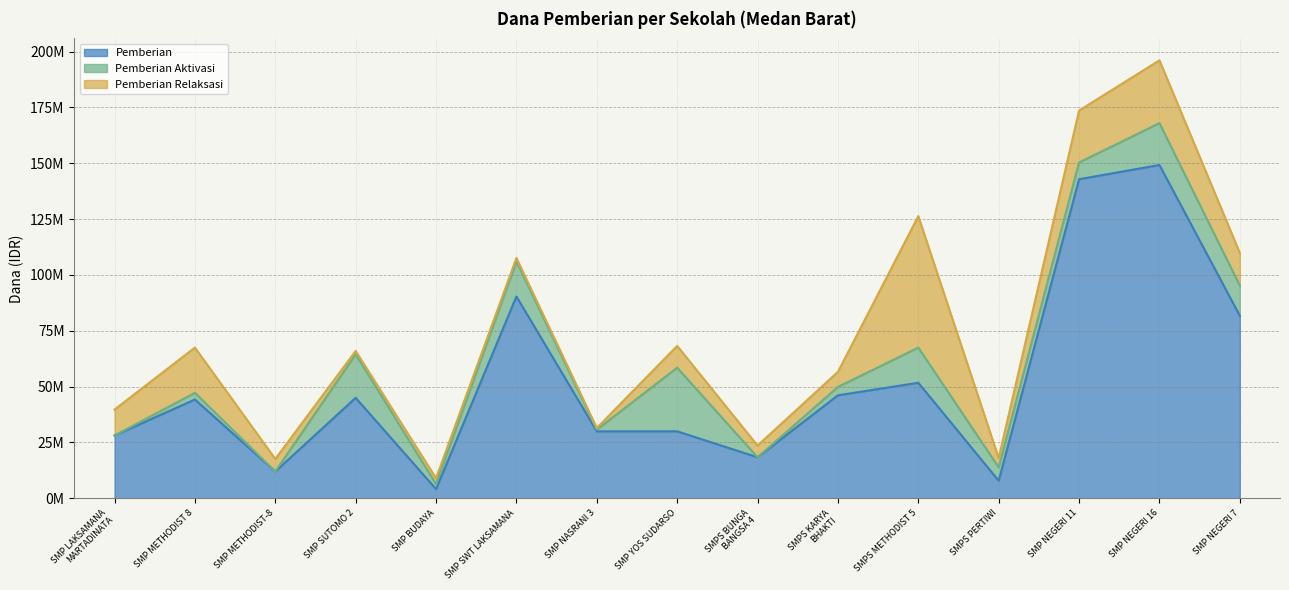

After their last crossing, which series has the higher values: Pemberian Relaksasi or Pemberian?

Pemberian